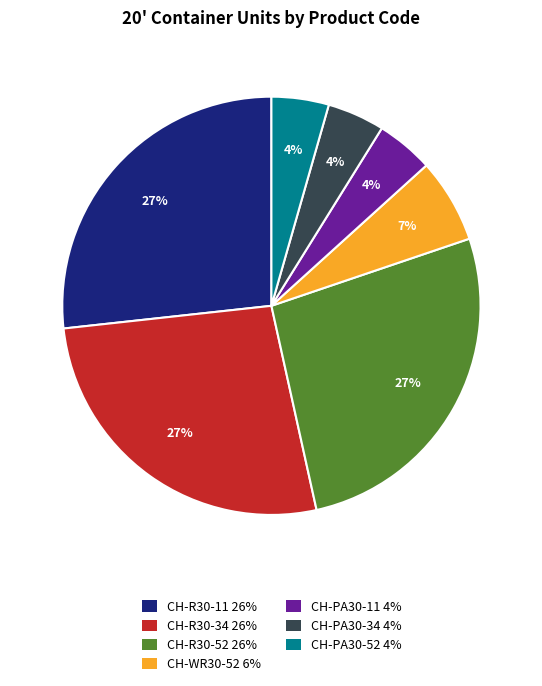

To the nearest percent, what percentage of the pie is CH-R30-34?

27%